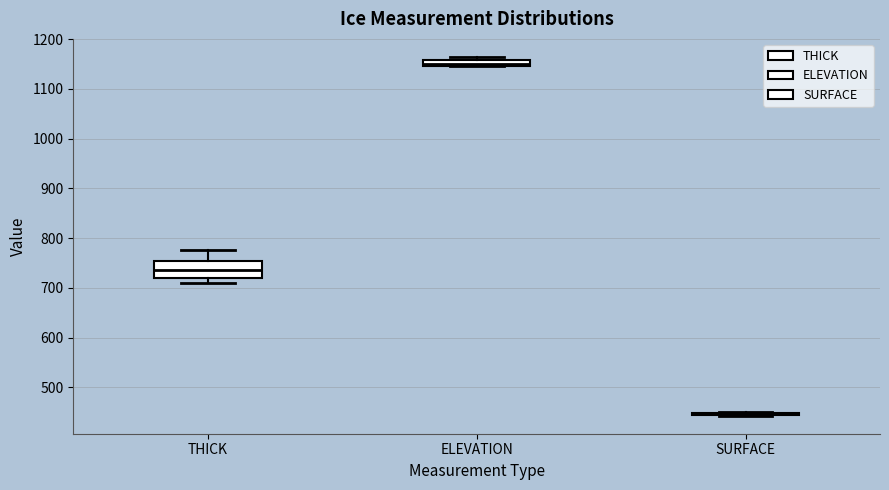

Comparing the boxes themselves (not the whiskers), which one is the tallest?

THICK